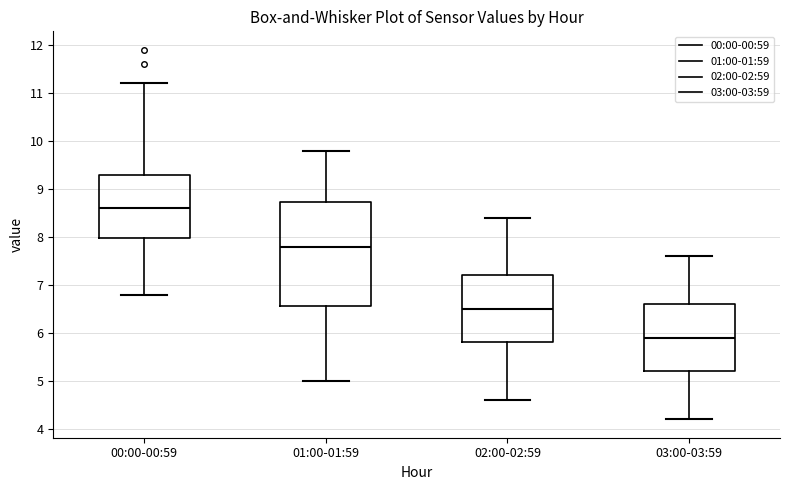

Reading left to right, transcribe this box plot: for each box, give where its median line is, the range the box spans, and where its two whiskers end, as read against the y-axis. The values are not printed on the chart, so give them approximately, as read against the axis.

00:00-00:59: median 8.6, box 8.0 to 9.3, whiskers 6.8 to 11.2
01:00-01:59: median 7.8, box 6.6 to 8.7, whiskers 5.0 to 9.8
02:00-02:59: median 6.5, box 5.8 to 7.2, whiskers 4.6 to 8.4
03:00-03:59: median 5.9, box 5.2 to 6.6, whiskers 4.2 to 7.6